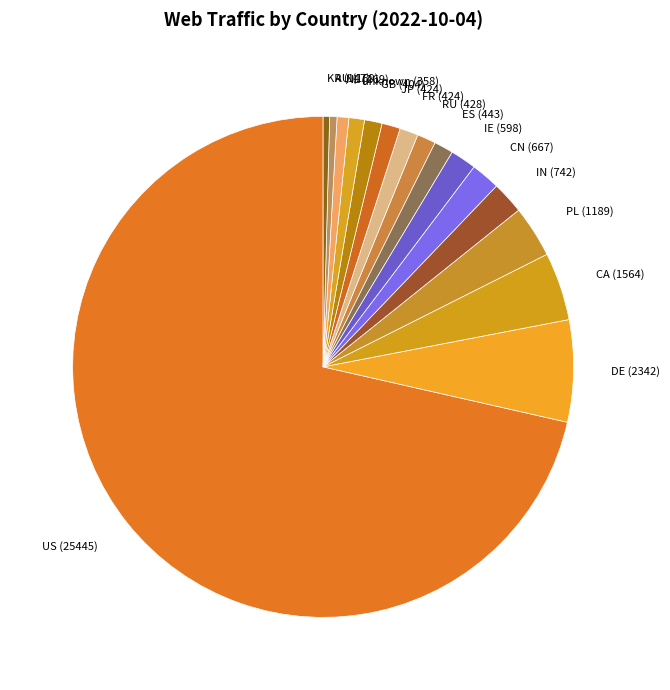

Which has a higher value, GB (404) or CA (1564)?

CA (1564)